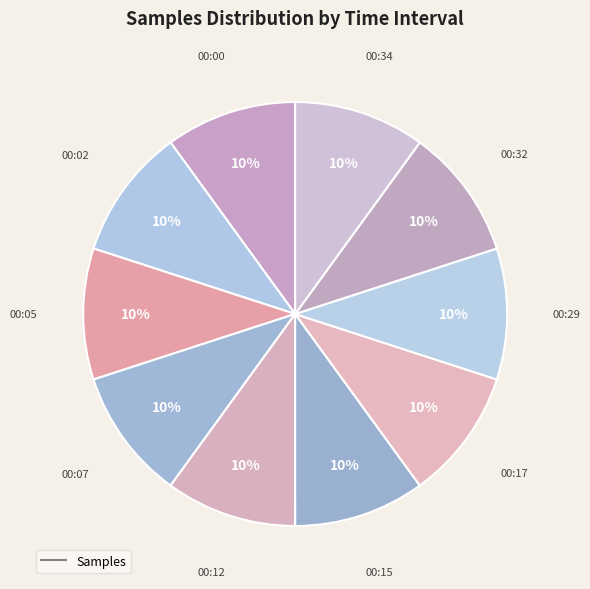

Which slice is the smallest?

00:17